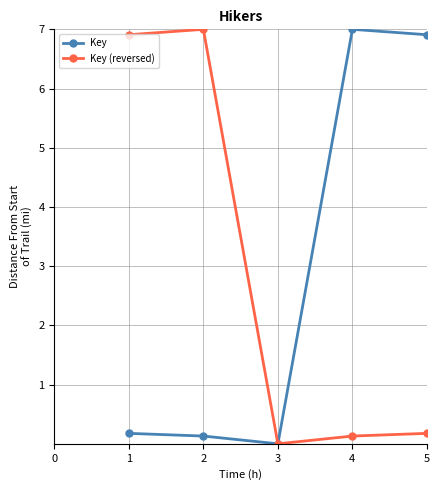

What is the value of the Key point at the 1st from the left?

0.2